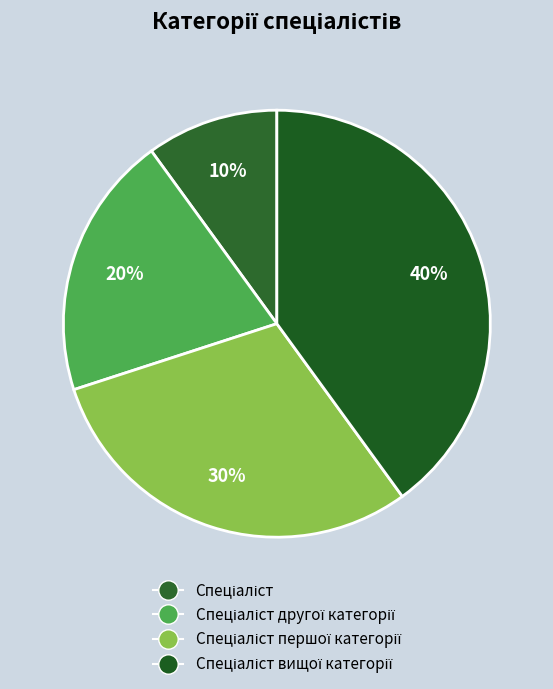

Is there any slice that represents more than half of the pie?

No